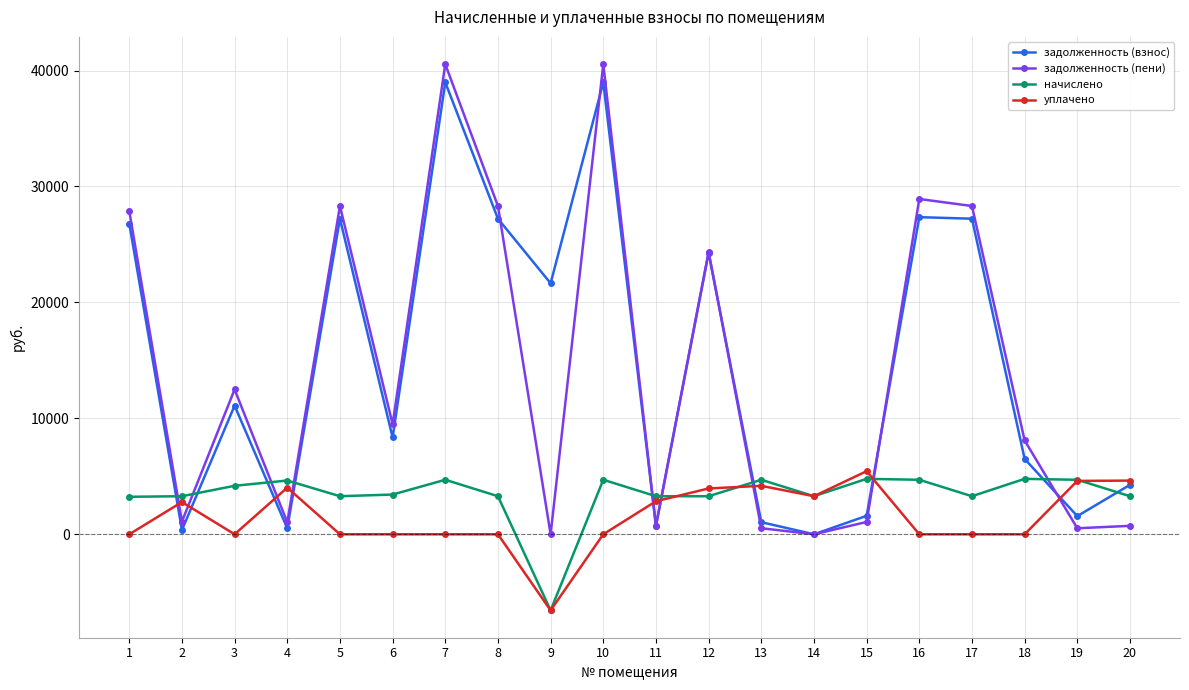

True or false: начислено has a value of 1550.8 at 19.

False